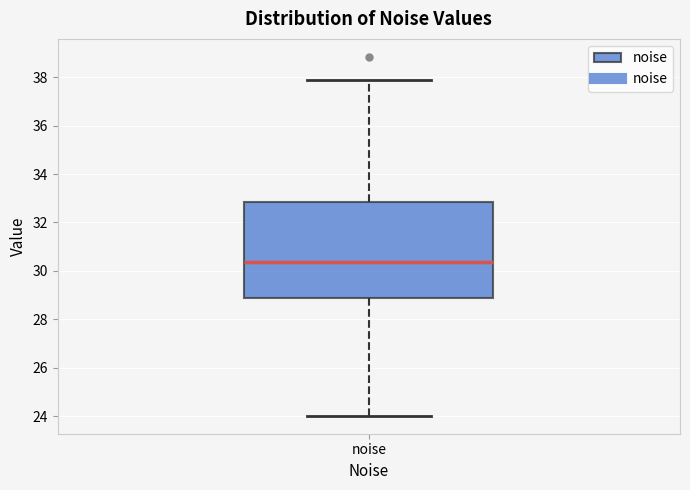

Transcribe this box plot: give where the median line is, the range the box spans, and where the two whiskers end, as read against the y-axis. The values are not printed on the chart, so give them approximately, as read against the axis.

median 30.4, box 28.8 to 32.8, whiskers 24.0 to 37.8